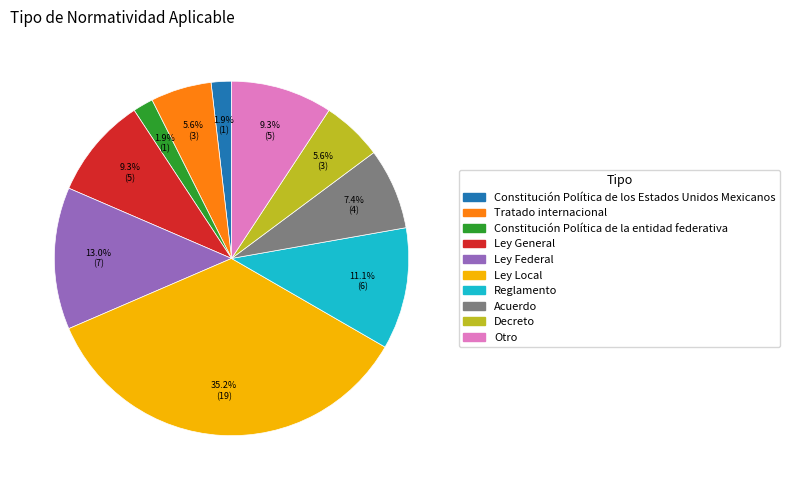

Is there a majority slice in this chart?

No